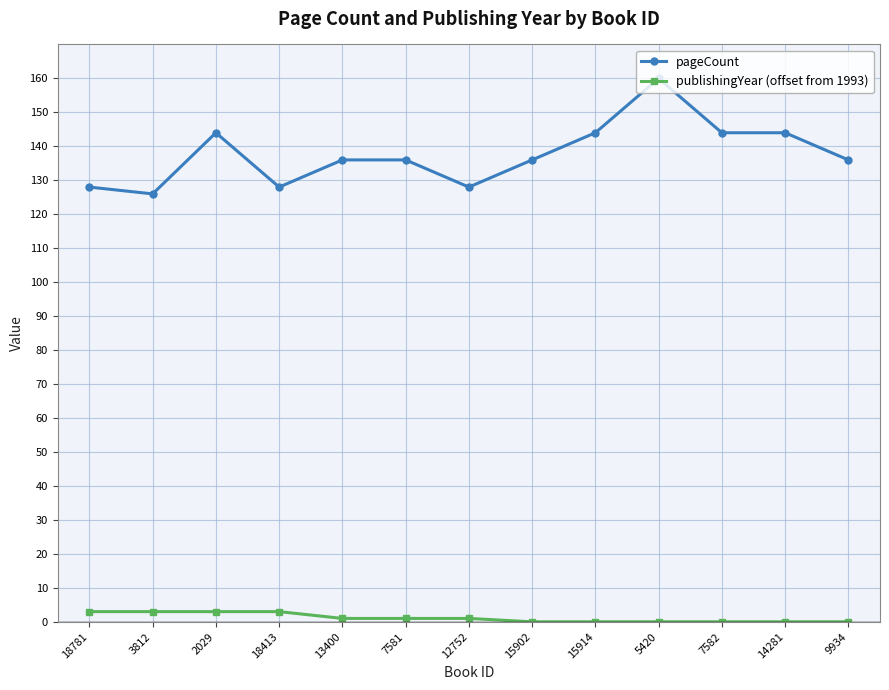

Is it true that pageCount equals 128 at 18781?

True